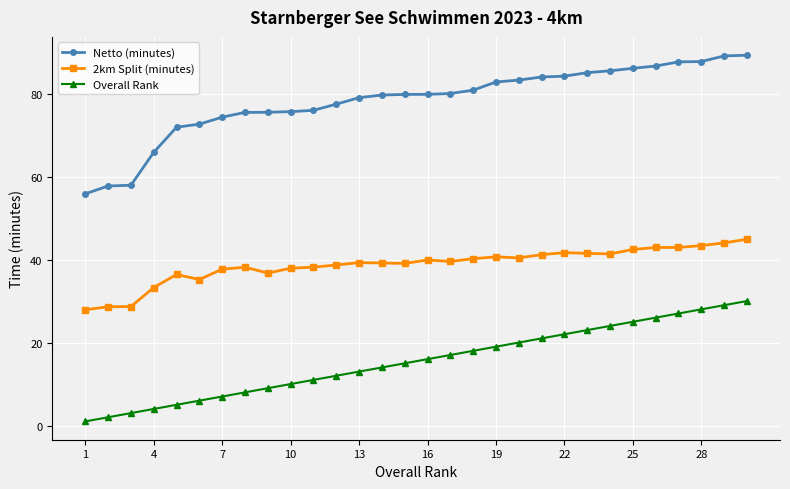

Which series has the widest spread of values?

Netto (minutes)